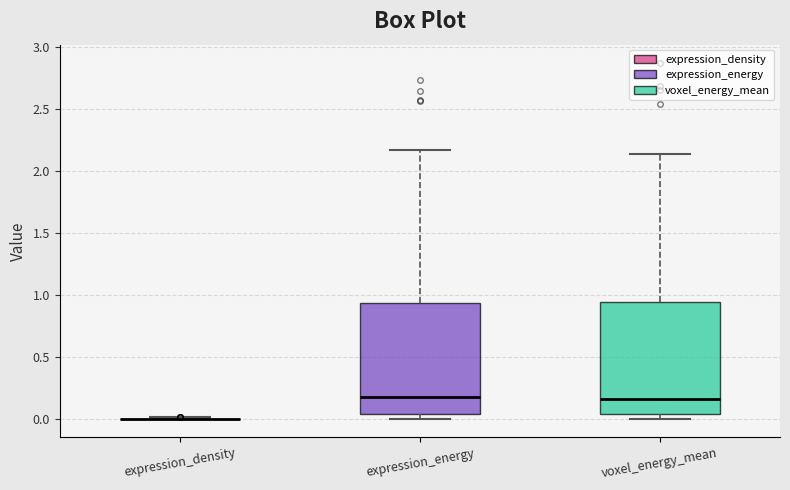

Where is the lower edge of the box for expression_energy on the y-axis? The values are not printed on the chart, so give them approximately, as read against the axis.

0.05